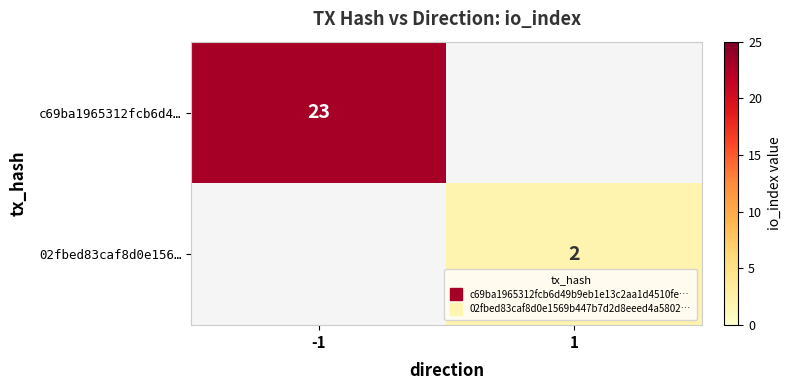

At which category is the sum across all series the highest?

-1